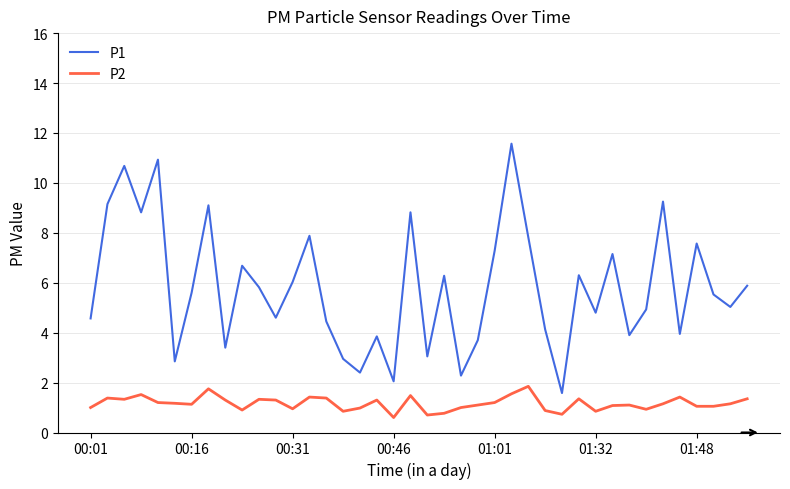

How many lines are shown in the chart?

2